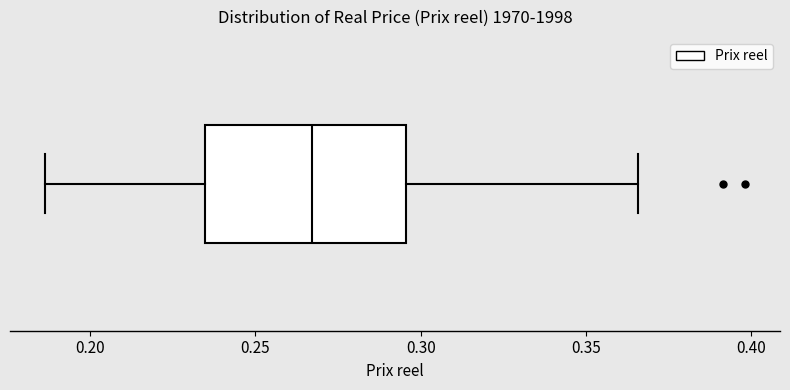

Read this box plot against the x-axis: the position of the median line, the range covered by the box, and the ends of both whiskers. The values are not printed on the chart, so give them approximately, as read against the axis.

median 0.265, box 0.235 to 0.295, whiskers 0.185 to 0.365